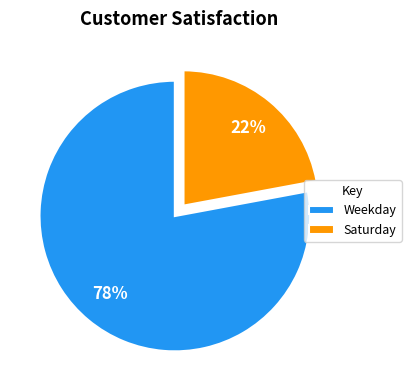

Does any single category account for the majority?

Yes